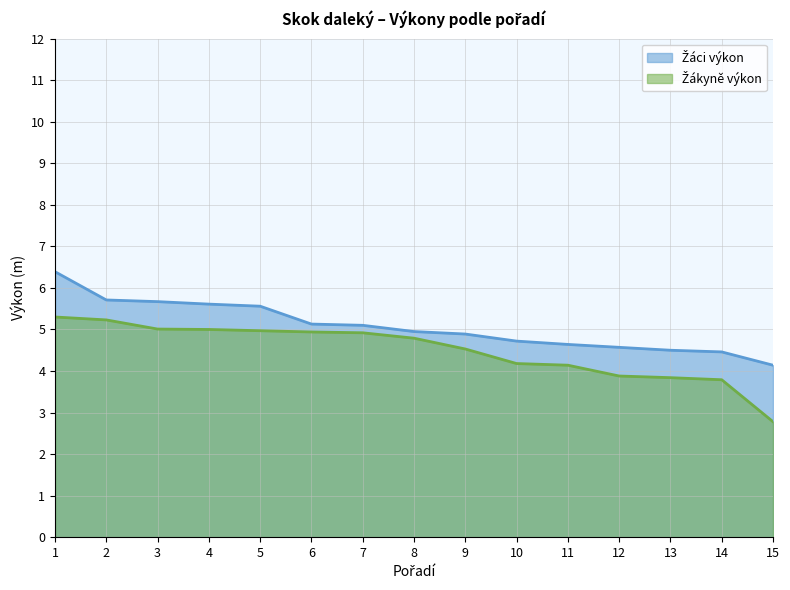

At how many categories does at least one series exceed 3?

15